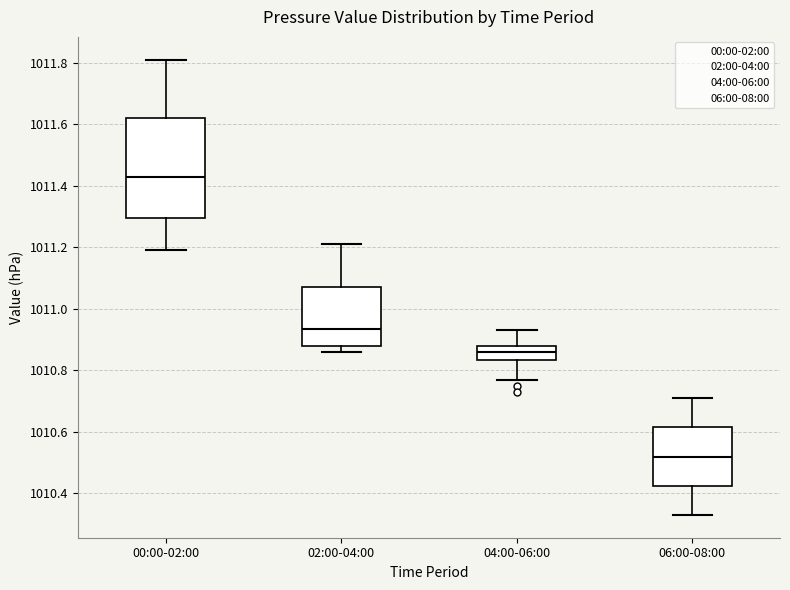

Reading left to right, transcribe this box plot: for each box, give where its median line is, the range the box spans, and where its two whiskers end, as read against the y-axis. The values are not printed on the chart, so give them approximately, as read against the axis.

00:00-02:00: median 1011.44, box 1011.30 to 1011.62, whiskers 1011.20 to 1011.82
02:00-04:00: median 1010.94, box 1010.88 to 1011.08, whiskers 1010.86 to 1011.22
04:00-06:00: median 1010.86, box 1010.84 to 1010.88, whiskers 1010.78 to 1010.94
06:00-08:00: median 1010.52, box 1010.42 to 1010.62, whiskers 1010.34 to 1010.72